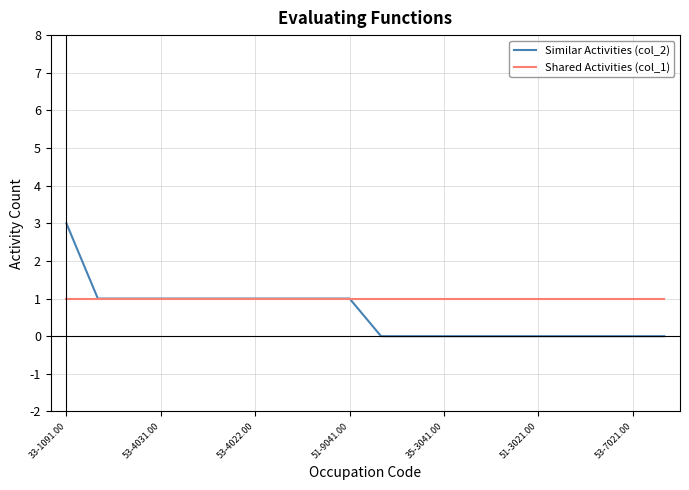

What is the maximum value shown in the chart?

3